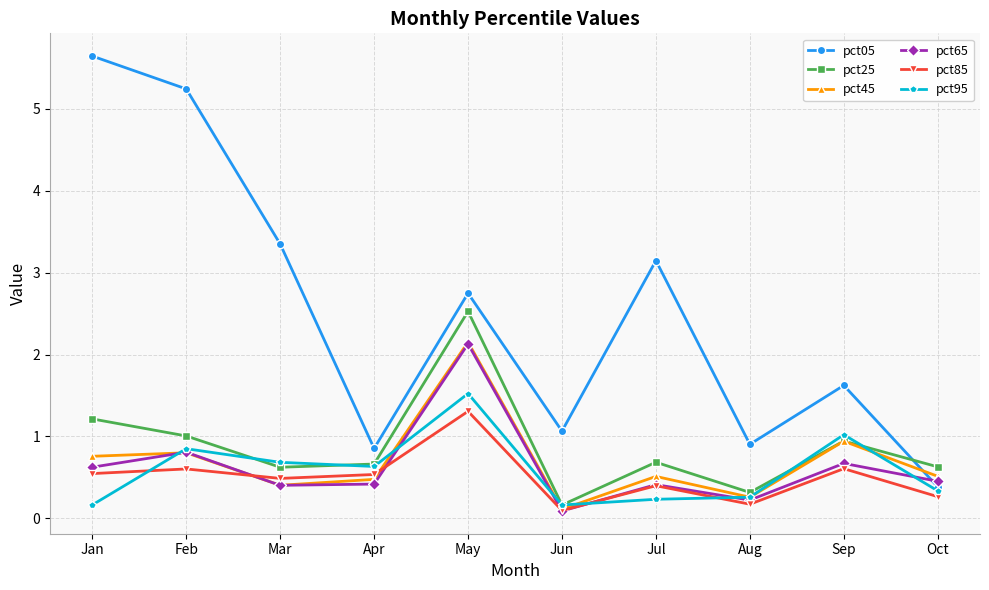

How many times do pct95 and pct65 cross each other?

6